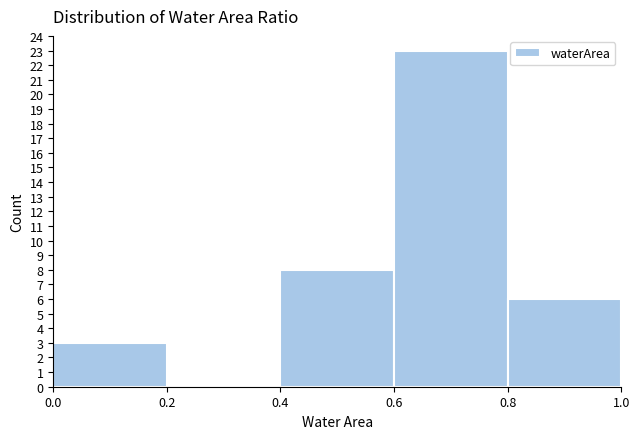

Reading left to right, transcribe this chart: for each bar, give the range it covers on the x-axis and its height. The values are not printed on the chart, so give them approximately, as read against the axis.

0.0 to 0.2: 3
0.2 to 0.4: 0
0.4 to 0.6: 8
0.6 to 0.8: 23
0.8 to 1.0: 6